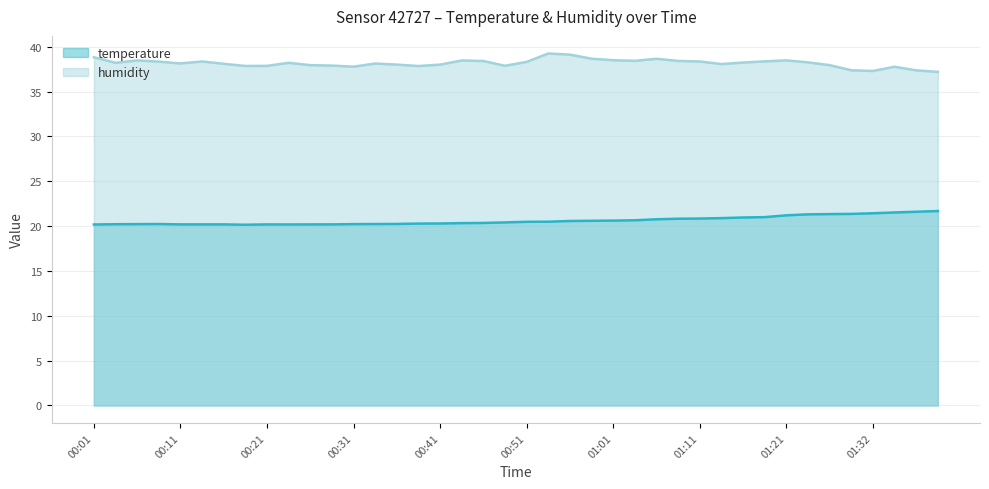

How many interior local valleys does the temperature series have?

2